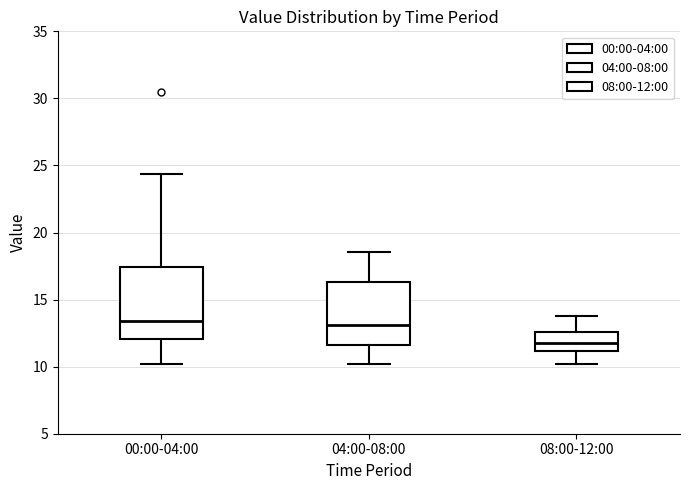

Where does the upper whisker of the box for 00:00-04:00 end on the y-axis? The values are not printed on the chart, so give them approximately, as read against the axis.

24.5